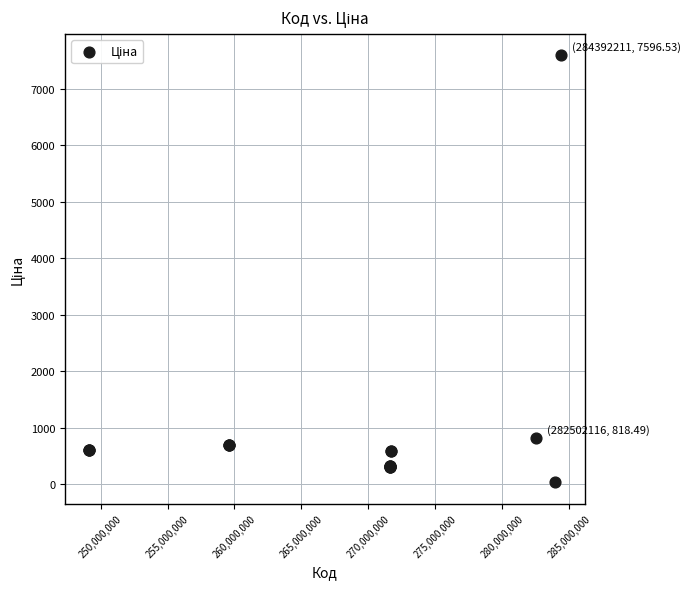

What Y value in the scatter plot is closest to 3814?

818.5